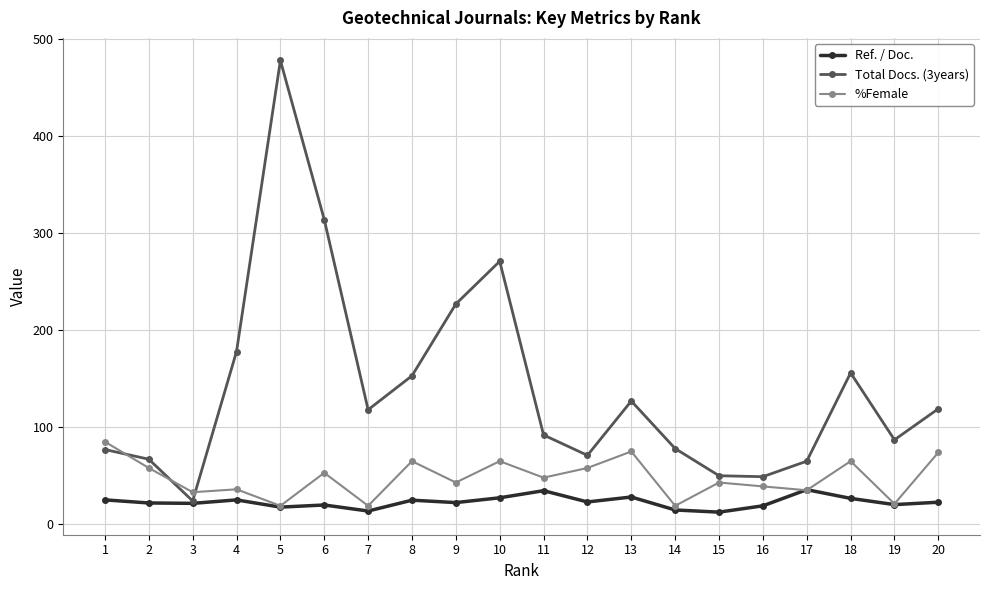

True or false: %Female has a value of 43.0 at 9.

True